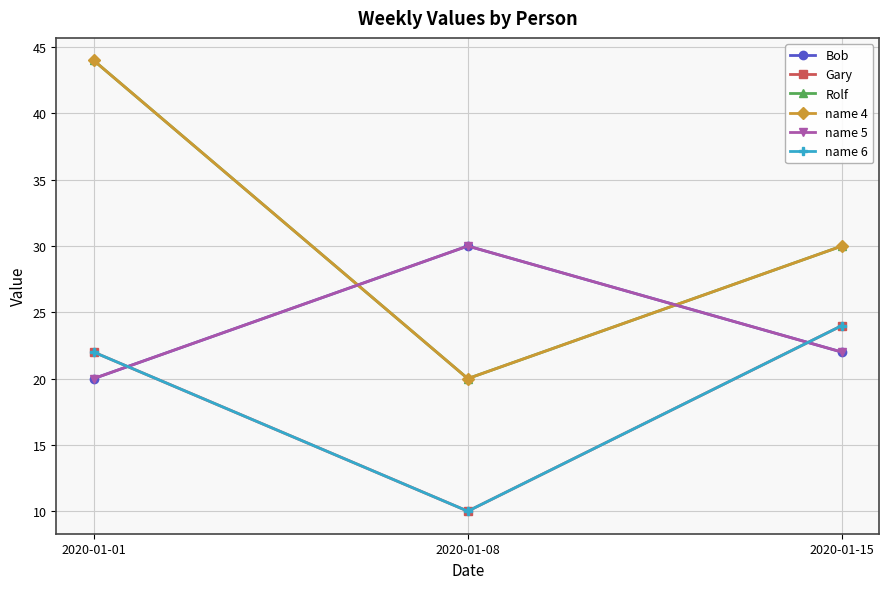

At which label does name 6 reach its peak?

2020-01-15